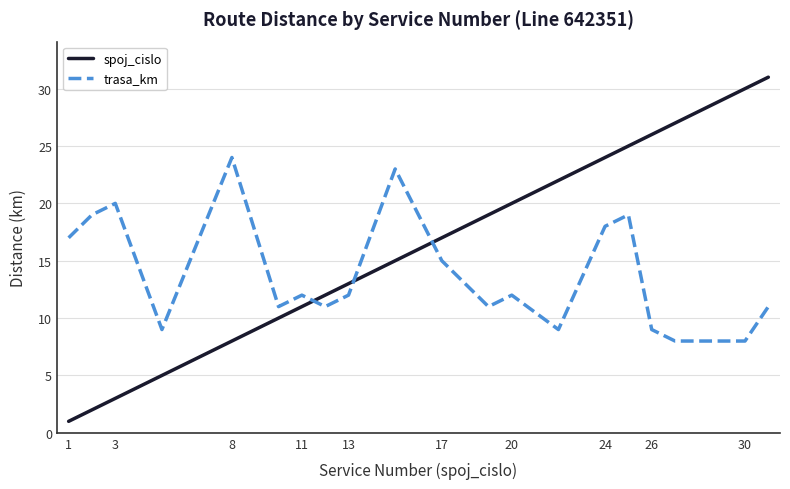

What is the greatest value displayed?

31